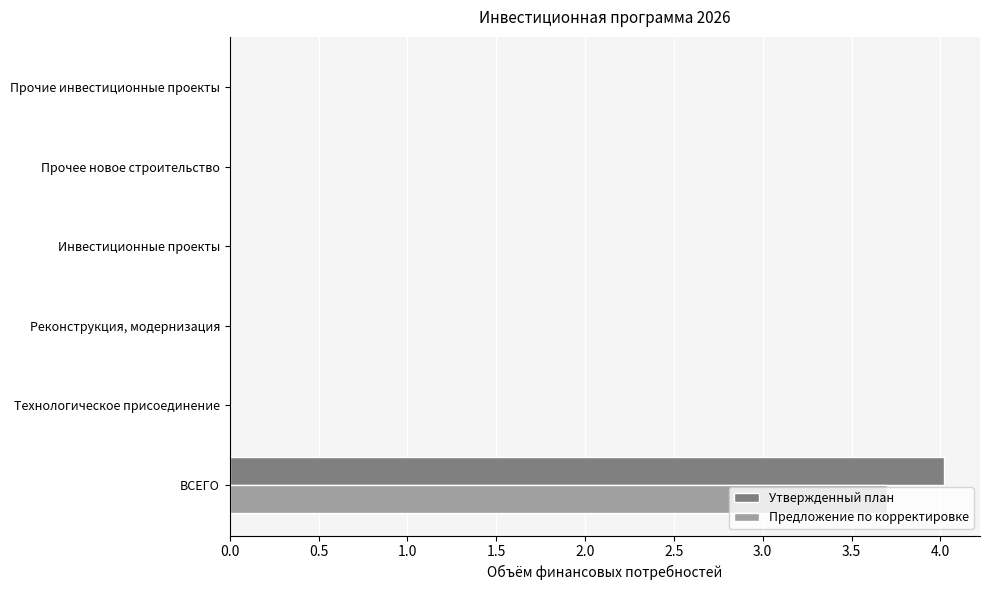

Which category has the highest value in the Утвержденный план series?

ВСЕГО